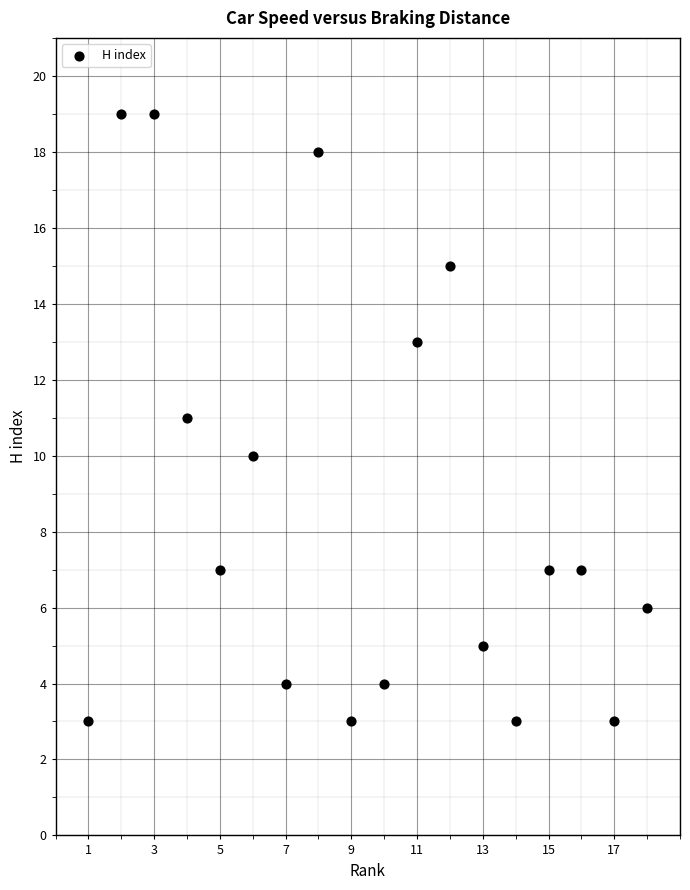

What is the range of X values (max minus min)?

17